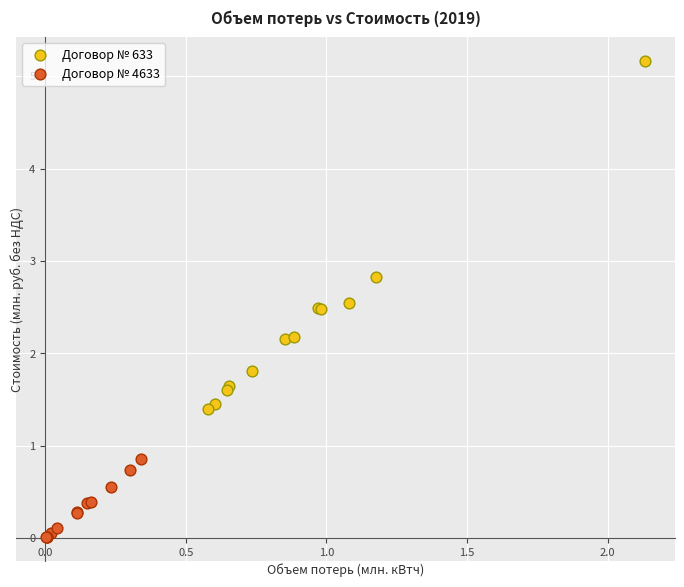

Which series reaches the maximum Y coordinate?

Договор № 633